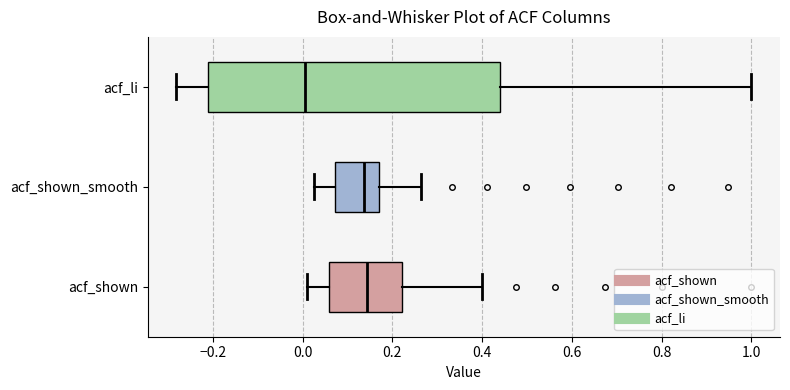

Reading bottom to top, transcribe this box plot: for each box, give where its median line is, the range the box spans, and where its two whiskers end, as read against the x-axis. The values are not printed on the chart, so give them approximately, as read against the axis.

acf_shown: median 0.14, box 0.06 to 0.22, whiskers 0.02 to 0.40
acf_shown_smooth: median 0.14, box 0.08 to 0.18, whiskers 0.02 to 0.26
acf_li: median 0.00, box -0.20 to 0.44, whiskers -0.28 to 1.00